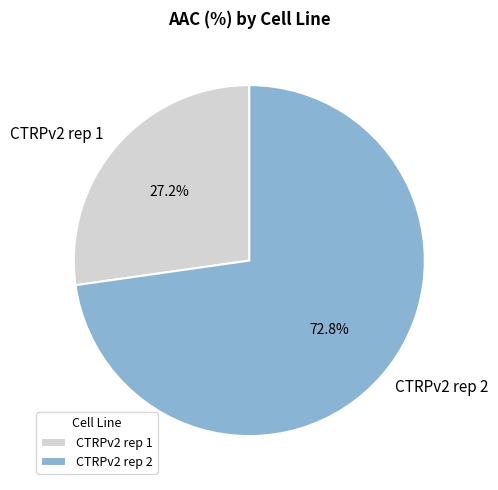

To the nearest percent, what is the difference between the CTRPv2 rep 2 and CTRPv2 rep 1 slice percentages?

46%